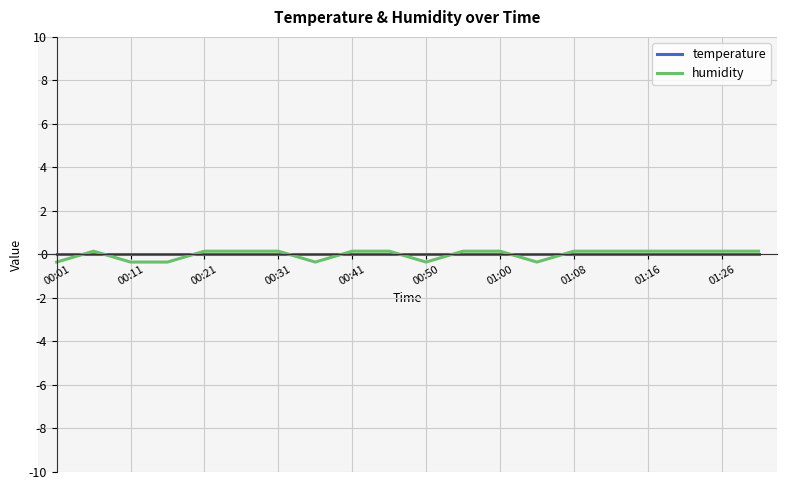

Does the chart have visible grid lines?

Yes